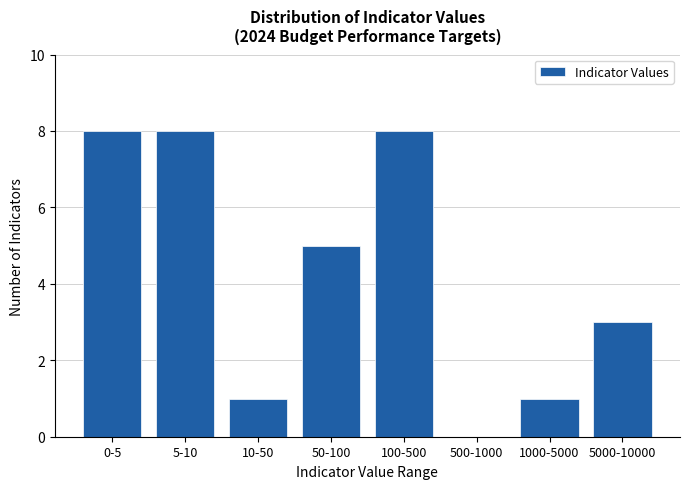

What is the ratio of the value at 5-10 to the value at 50-100?

1.6